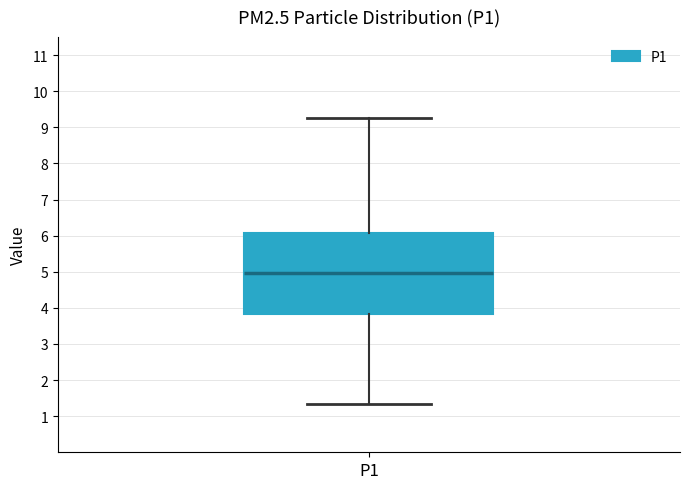

Transcribe this box plot: give where the median line is, the range the box spans, and where the two whiskers end, as read against the y-axis. The values are not printed on the chart, so give them approximately, as read against the axis.

median 5.0, box 3.8 to 6.1, whiskers 1.3 to 9.3